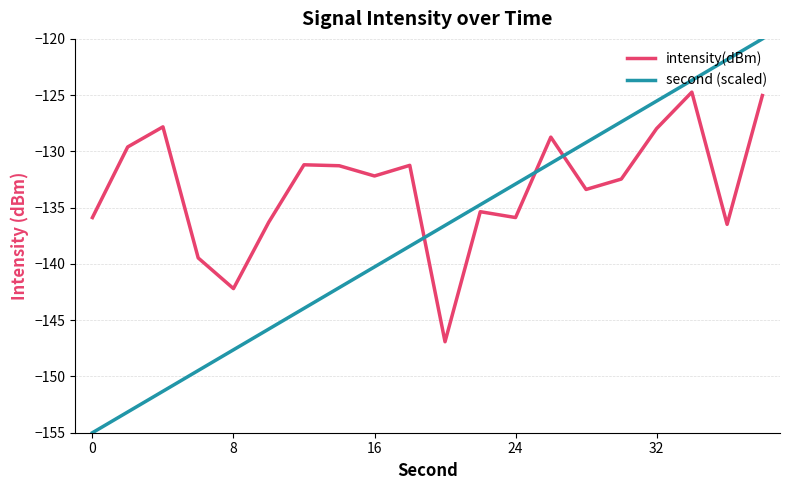

Which series has the largest range (max minus min)?

second (scaled)